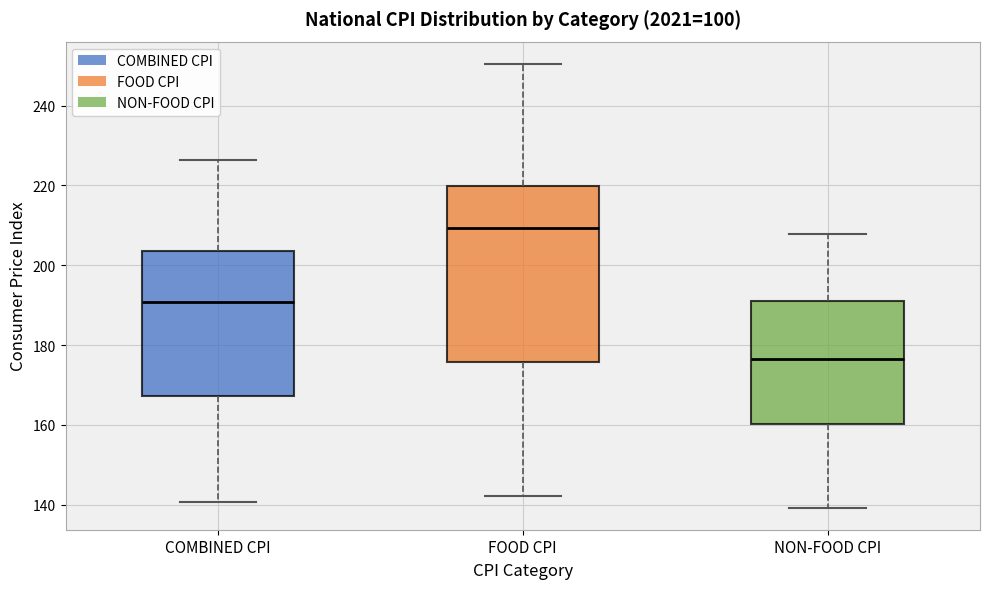

Which box is the tallest, from its lower edge to its upper edge?

FOOD CPI